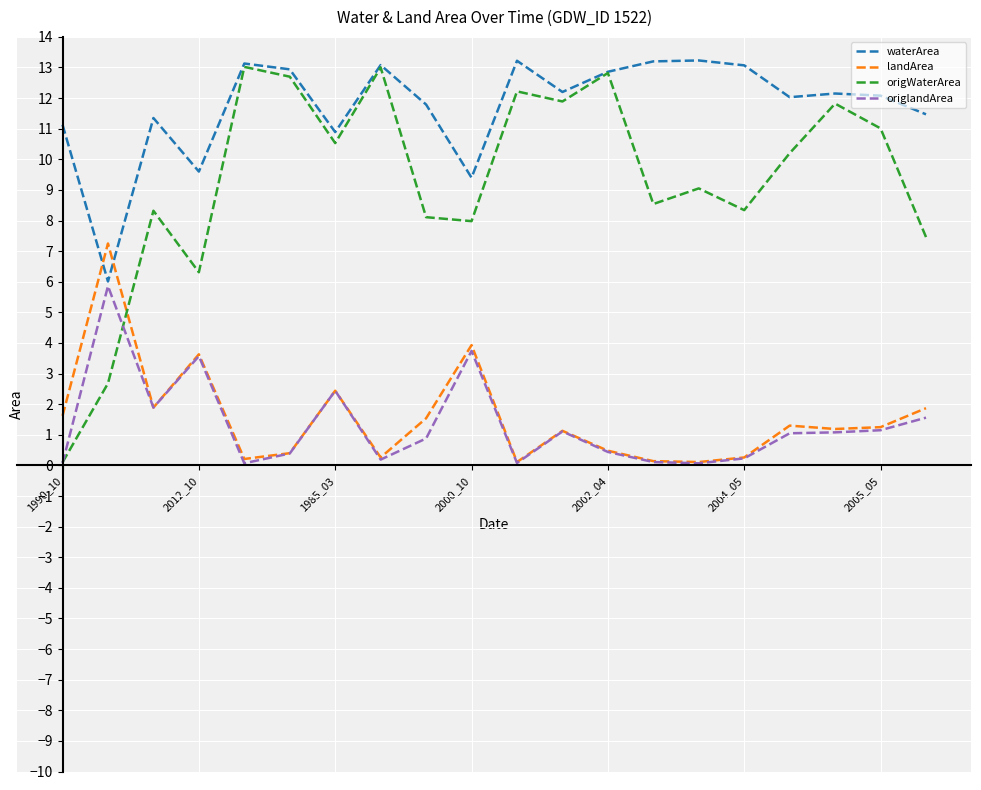

How many intersections are there between landArea and origWaterArea?

1